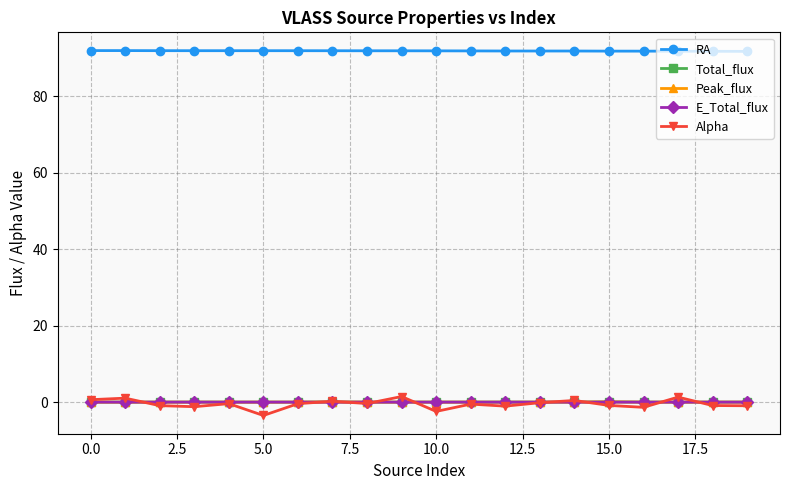

Which series has the largest total across all categories?

RA